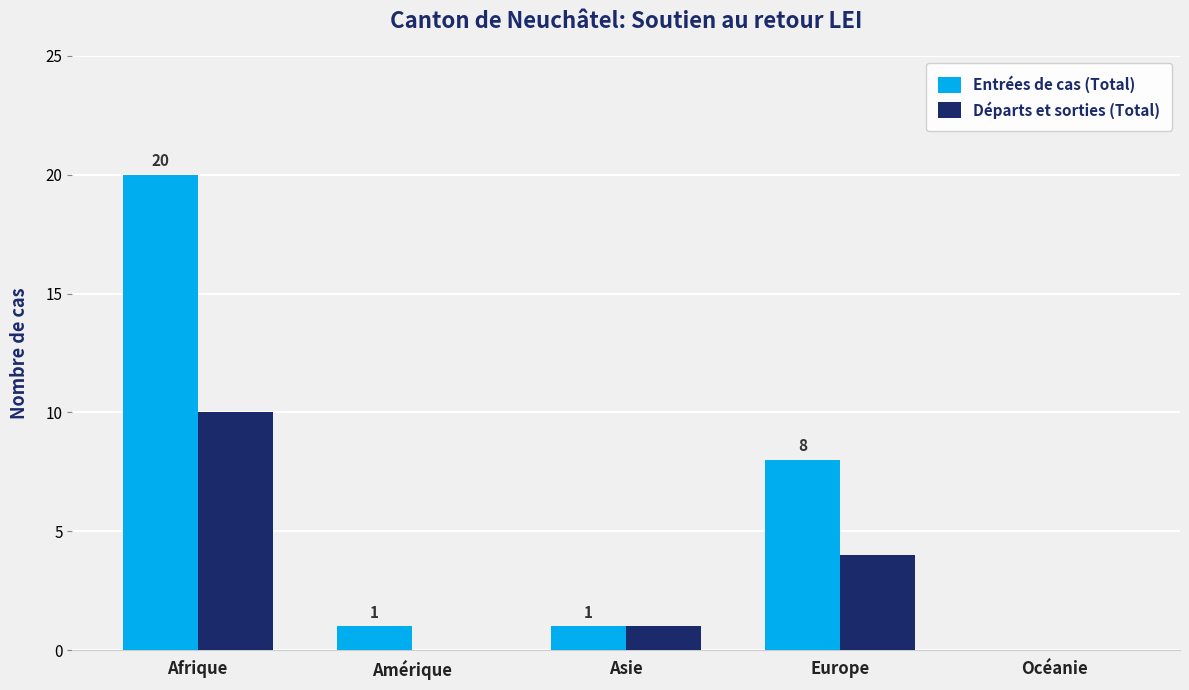

Read the Départs et sorties (Total) value at Afrique, to the nearest 10.

10